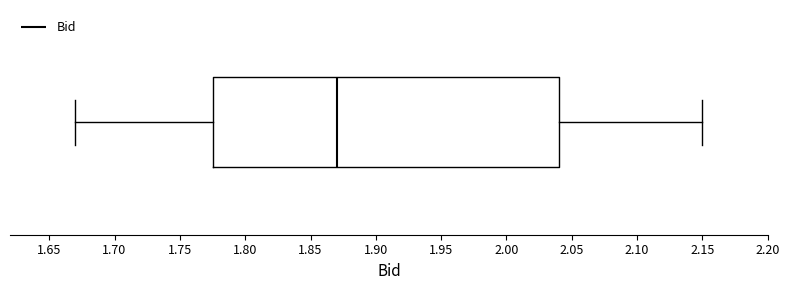

Where is the left edge of the box on the x-axis? The values are not printed on the chart, so give them approximately, as read against the axis.

1.775